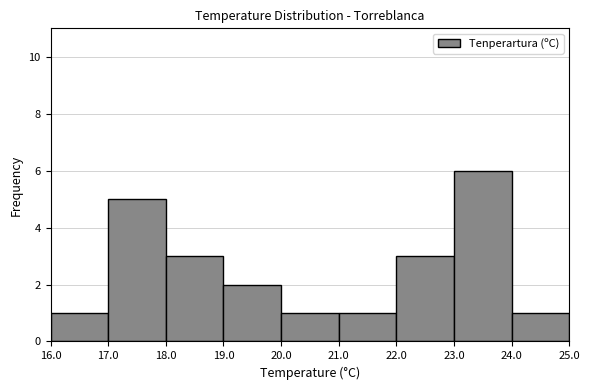

Reading left to right, list every bar in this chart as the range it spans on the x-axis followed by its height. The values are not printed on the chart, so give them approximately, as read against the axis.

16.0 to 17.0: 1
17.0 to 18.0: 5
18.0 to 19.0: 3
19.0 to 20.0: 2
20.0 to 21.0: 1
21.0 to 22.0: 1
22.0 to 23.0: 3
23.0 to 24.0: 6
24.0 to 25.0: 1